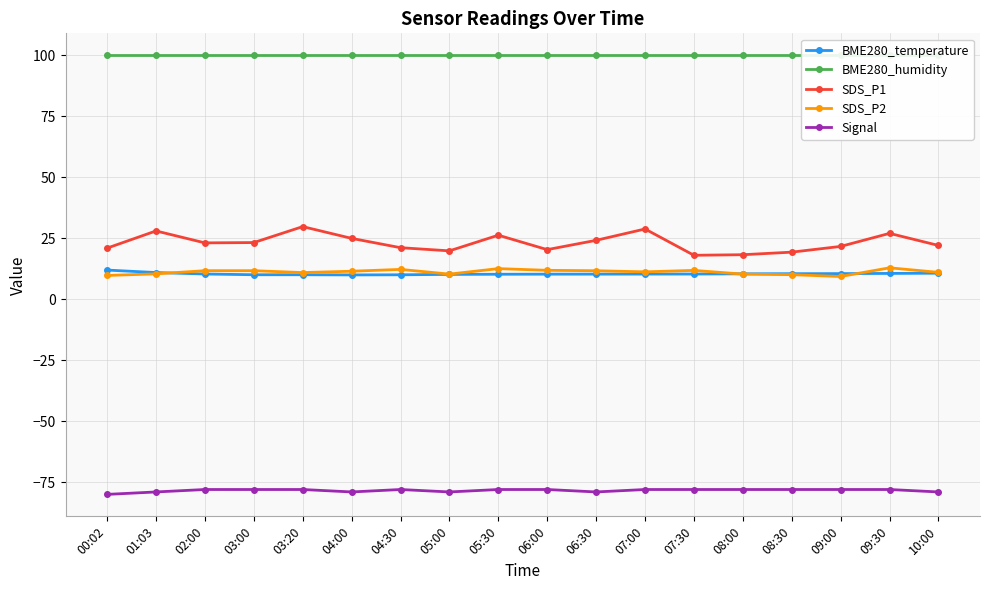

Where does the BME280_temperature series first go above 10?

00:02